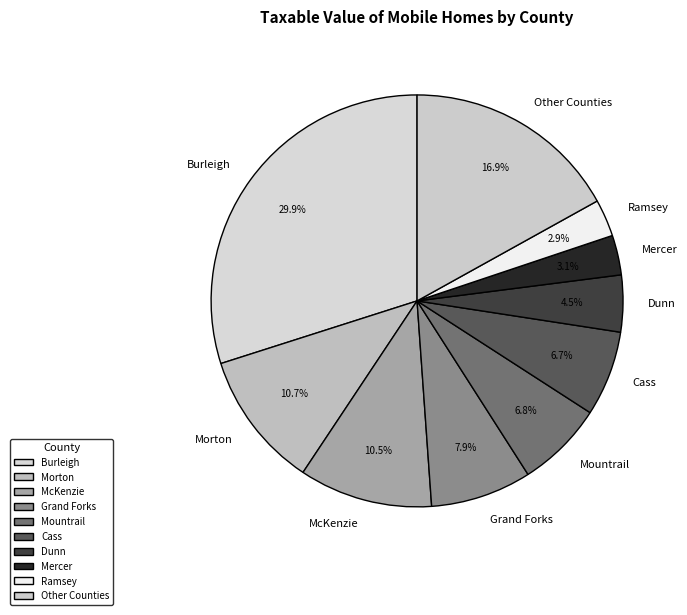

What is the total percentage of Dunn and Mercer?

7.6%